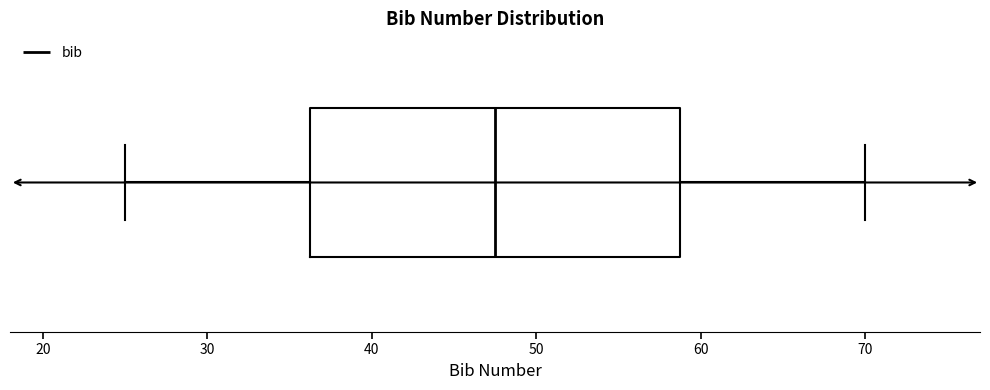

Transcribe this box plot: give where the median line is, the range the box spans, and where the two whiskers end, as read against the x-axis. The values are not printed on the chart, so give them approximately, as read against the axis.

median 48, box 36 to 59, whiskers 25 to 70